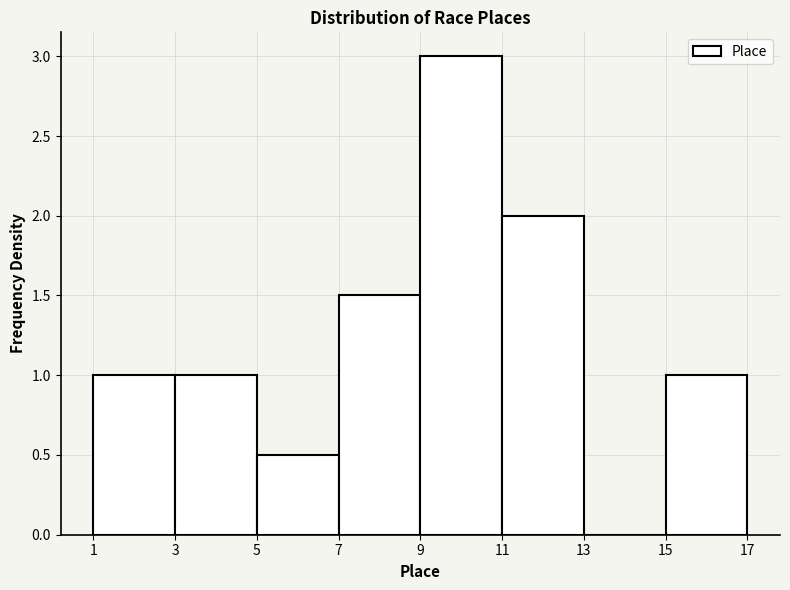

Which range on the x-axis has the tallest bar?

9 to 11